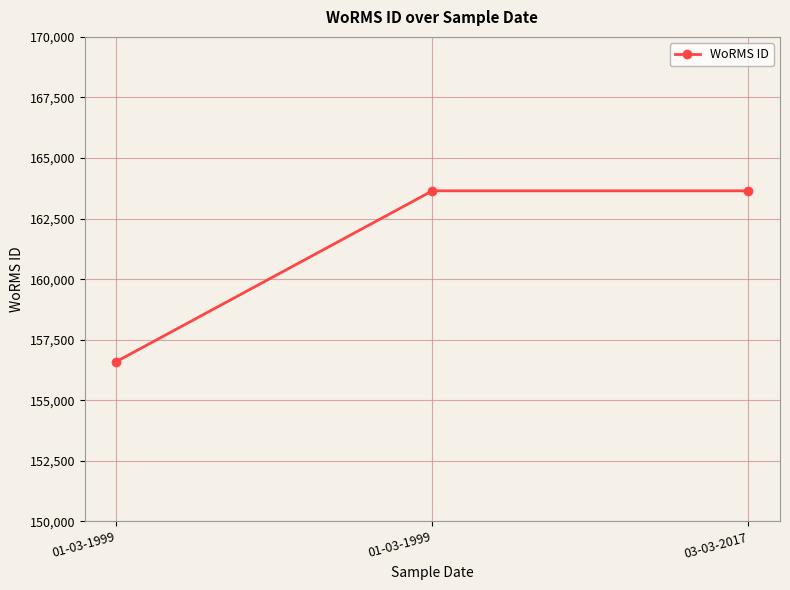

Is it true that the value at 01-03-1999 is 156598?

True